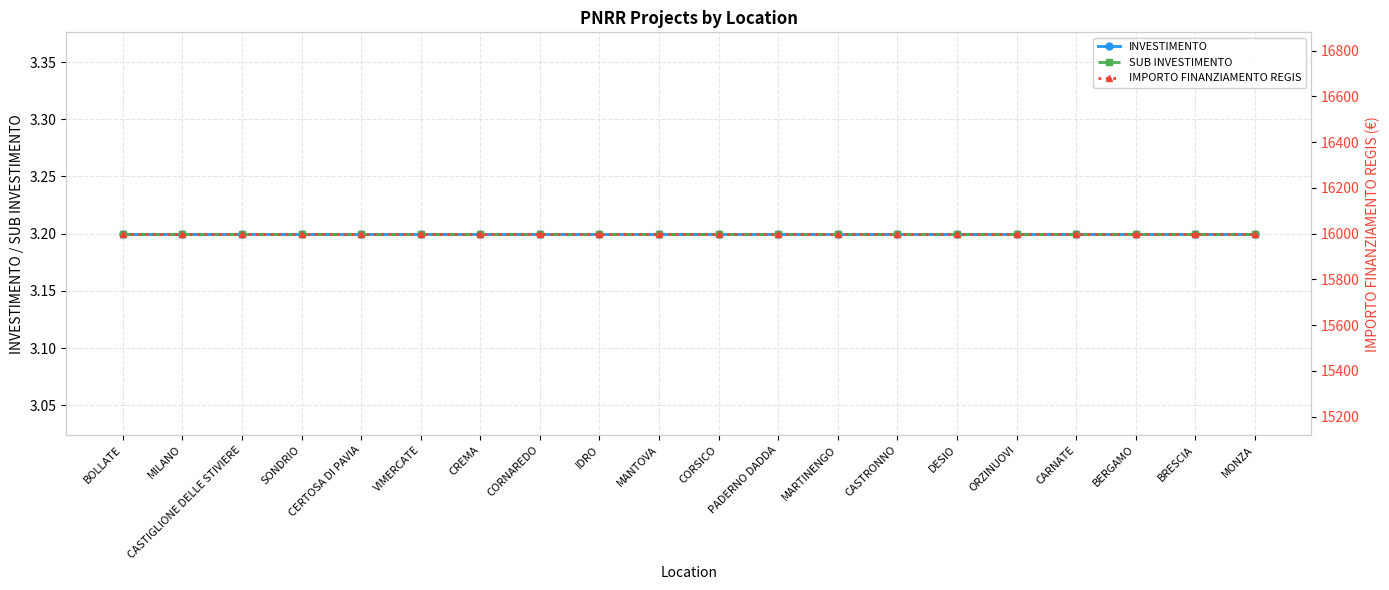

What is the value of the IMPORTO FINANZIAMENTO REGIS point at the 7th from the left?

16000.0